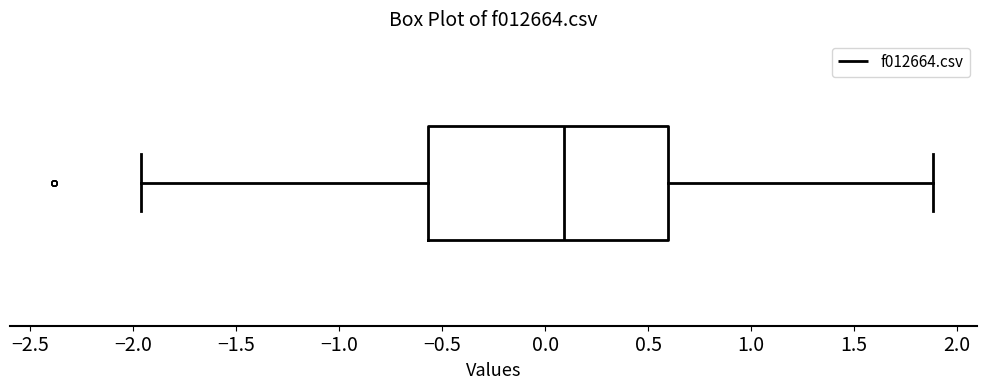

Transcribe this box plot: give where the median line is, the range the box spans, and where the two whiskers end, as read against the x-axis. The values are not printed on the chart, so give them approximately, as read against the axis.

median 0.10, box -0.55 to 0.60, whiskers -1.95 to 1.90